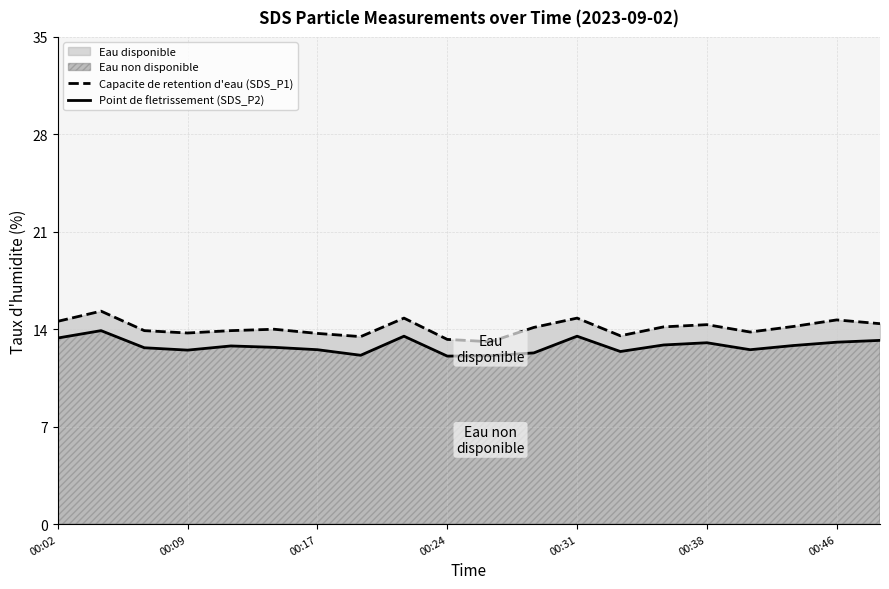

At 11, list the series in order from smallest to largest.

Point de fletrissement (SDS_P2), Capacite de retention d'eau (SDS_P1)